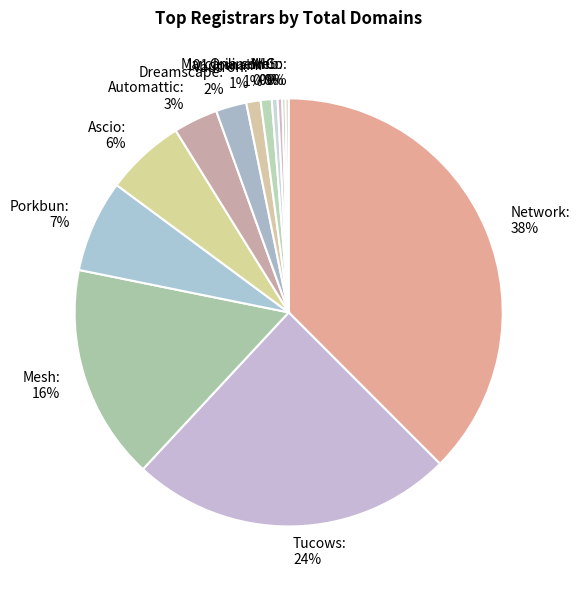

To the nearest percent, what is the difference between the Mesh: 16% and Porkbun: 7% slice percentages?

9%